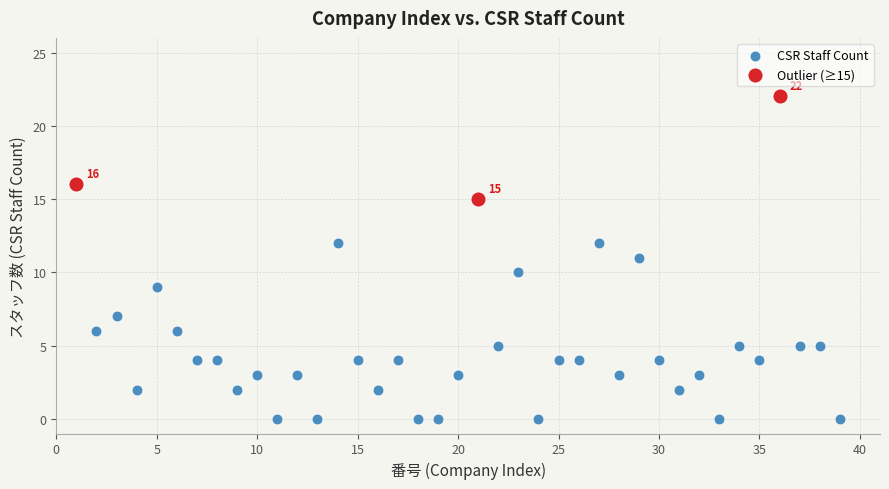

Which series reaches the maximum Y coordinate?

Outlier (≥15)